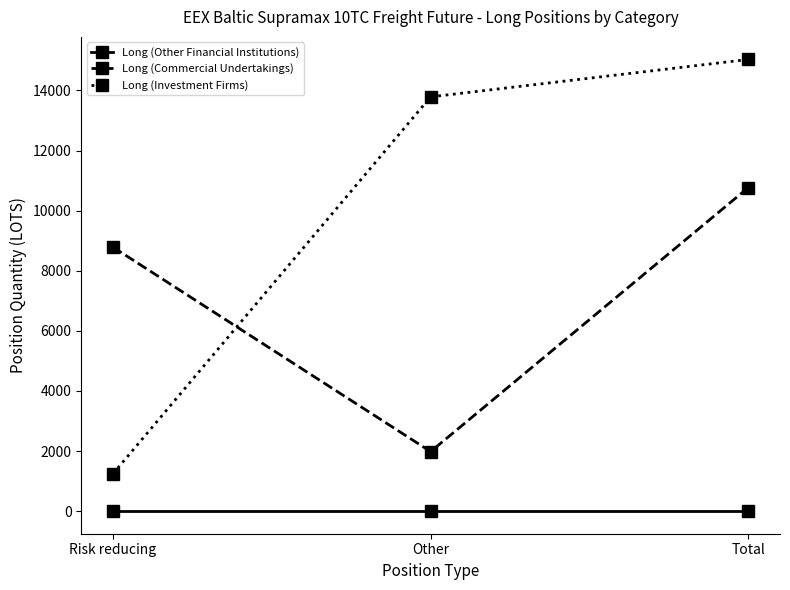

What is the difference between the maximum and minimum values in the Long (Commercial Undertakings) series?

8783.2